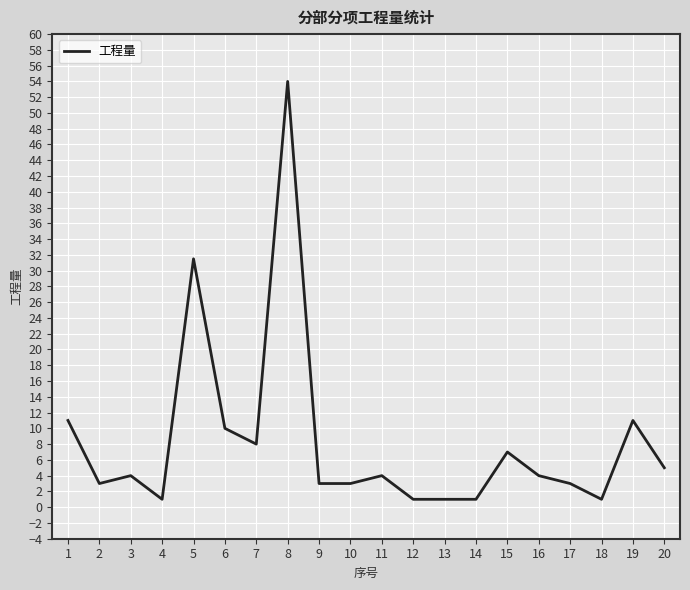

What is the greatest value displayed?

54.0